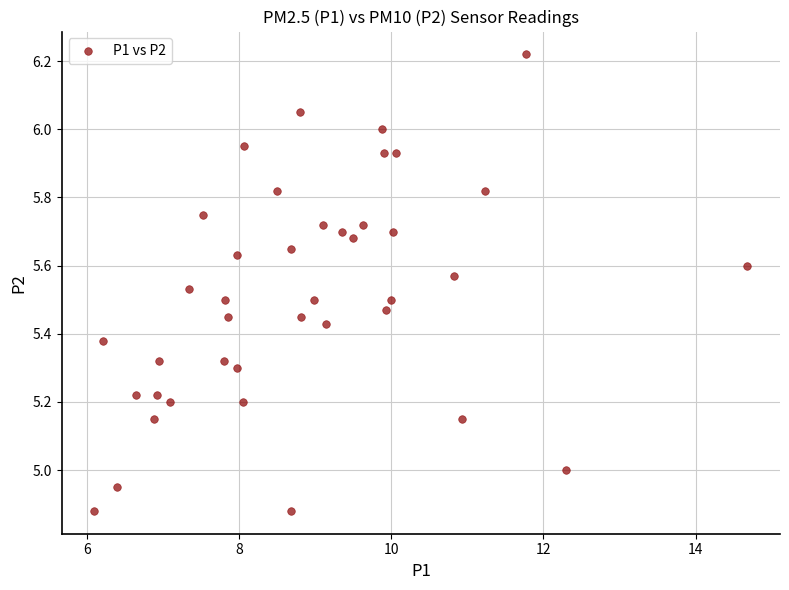

What is the range of X values (max minus min)?

8.6